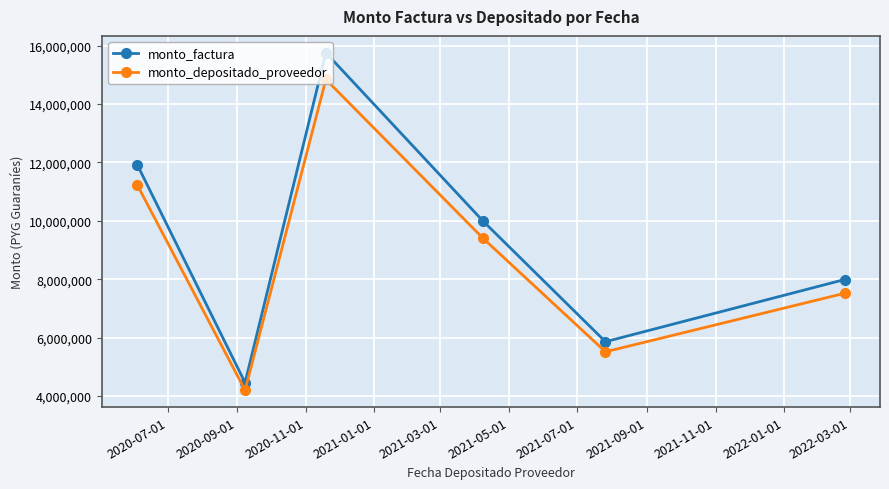

Does the chart display data point markers on the line(s)?

Yes